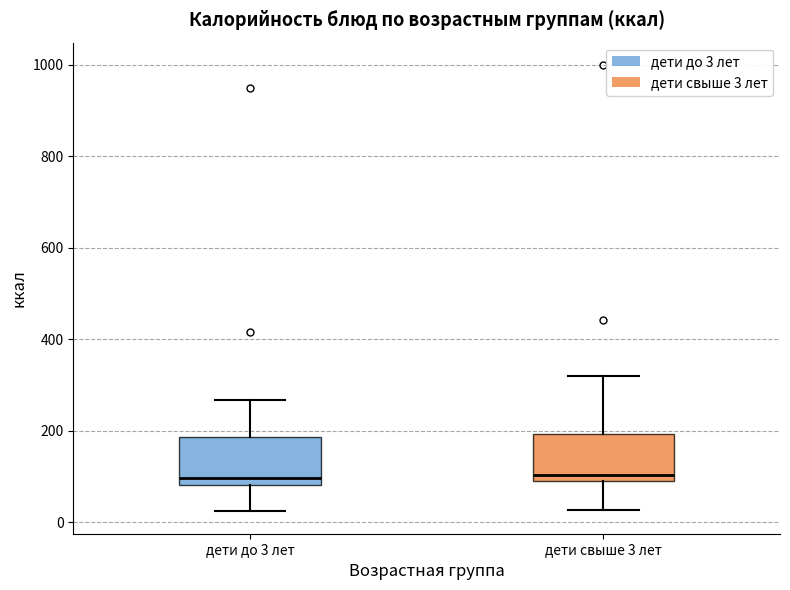

Reading left to right, transcribe this box plot: for each box, give where its median line is, the range the box spans, and where its two whiskers end, as read against the y-axis. The values are not printed on the chart, so give them approximately, as read against the axis.

дети до 3 лет: median 100, box 80 to 180, whiskers 20 to 260
дети свыше 3 лет: median 100 (just above the box's lower edge), box 100 to 200, whiskers 20 to 320